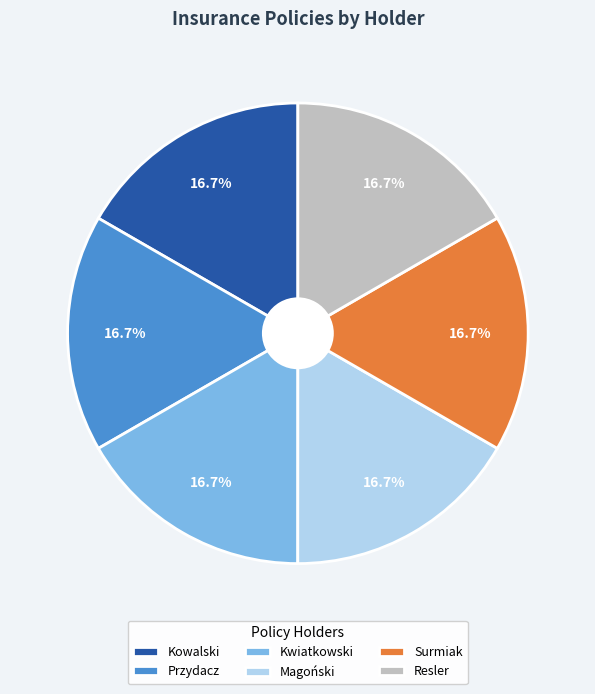

To the nearest percent, what is the average slice percentage?

17%